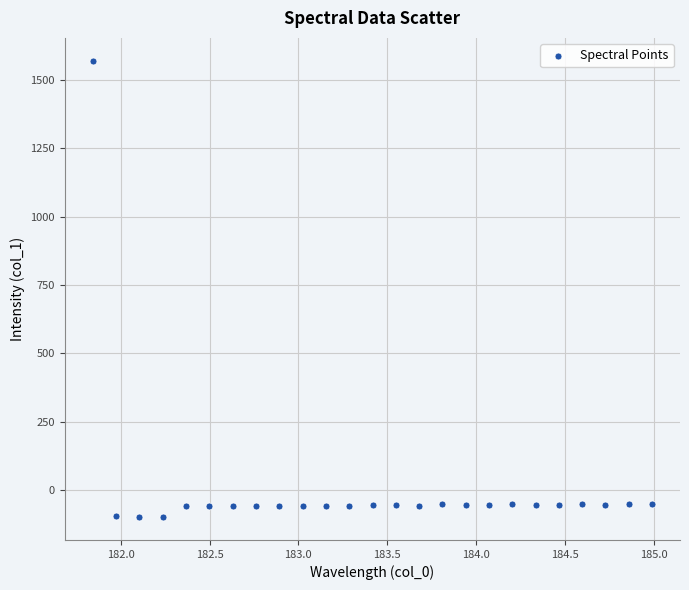

What is the range of Y values (max minus min)?

1671.1